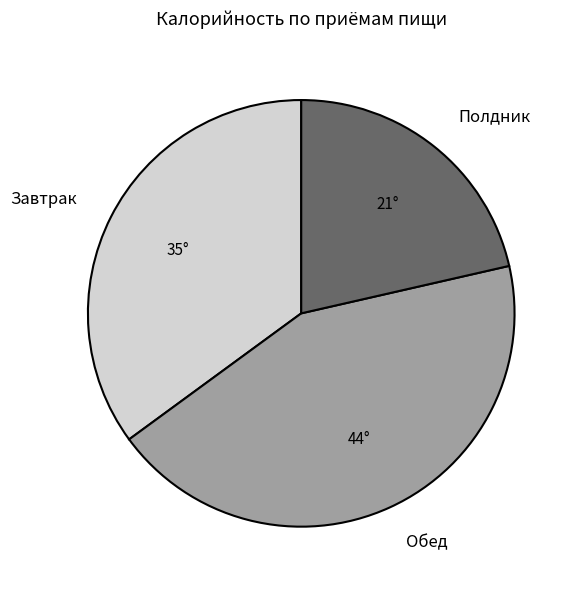

What is the ratio of the value at Обед to the value at Полдник?

2.0